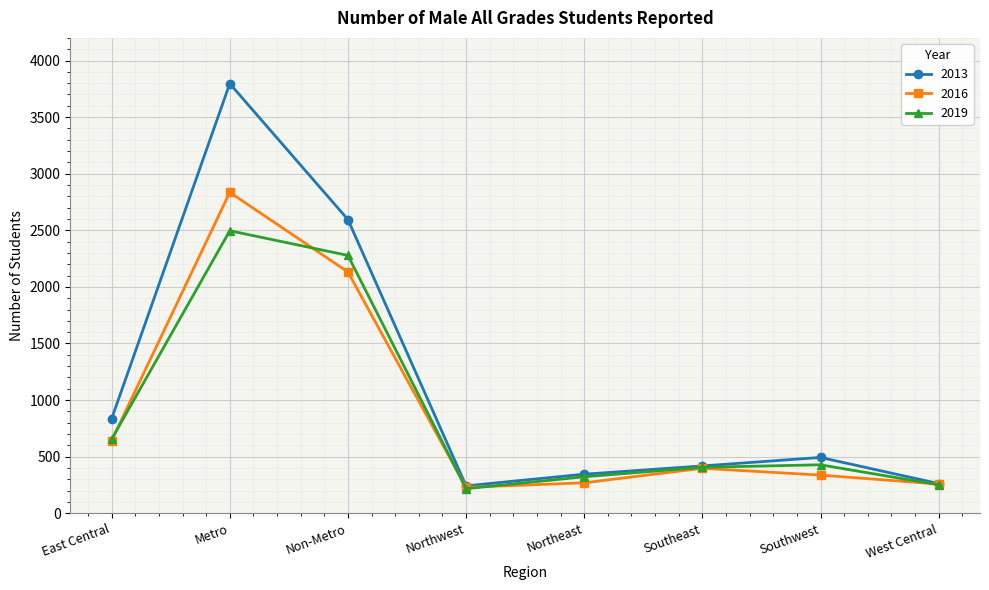

True or false: 2016 has a value of 2835 at Metro.

True